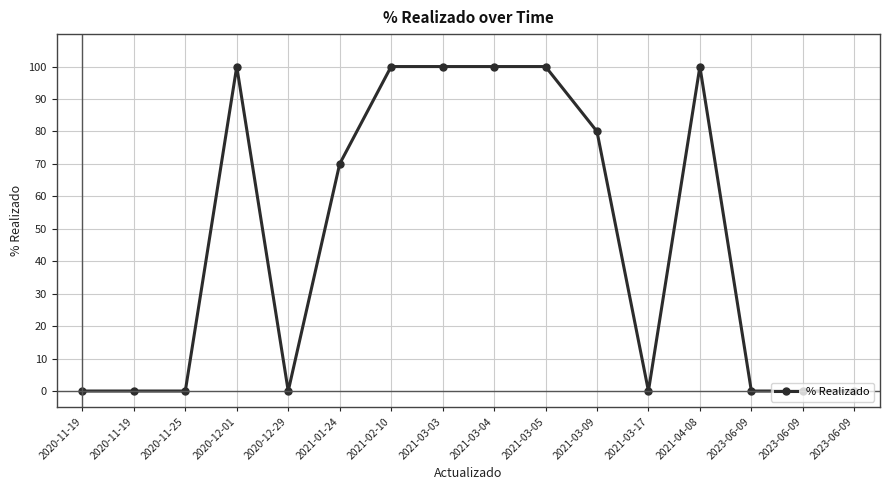

Reading left to right, list all the values displayed in this chart.

2020-11-19=0	2020-11-19=0	2020-11-25=0	2020-12-01=100	2020-12-29=0	2021-01-24=70	2021-02-10=100	2021-03-03=100	2021-03-04=100	2021-03-05=100	2021-03-09=80	2021-03-17=0	2021-04-08=100	2023-06-09=0	2023-06-09=0	2023-06-09=0